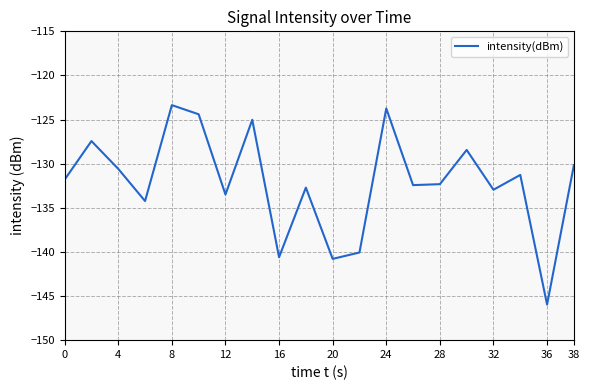

What is the difference between the maximum and minimum values?

22.6